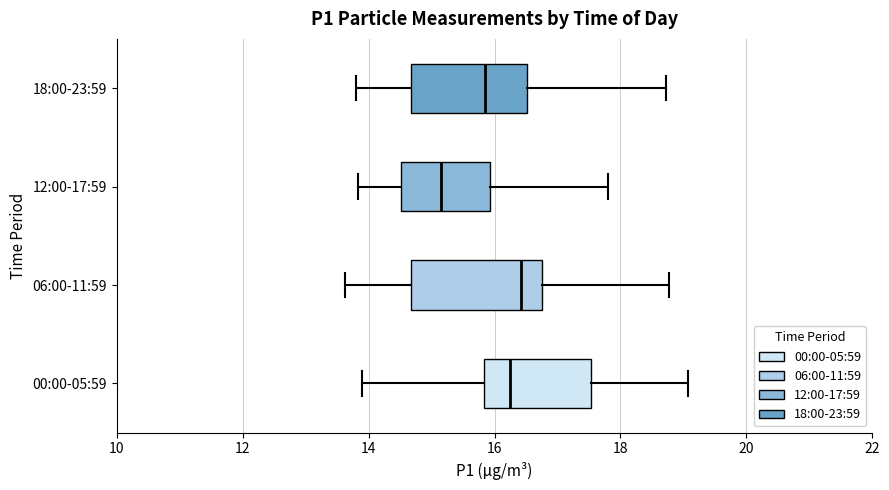

Reading bottom to top, transcribe this box plot: for each box, give where its median line is, the range the box spans, and where its two whiskers end, as read against the x-axis. The values are not printed on the chart, so give them approximately, as read against the axis.

00:00-05:59: median 16.2, box 15.8 to 17.6, whiskers 14.0 to 19.0
06:00-11:59: median 16.4, box 14.6 to 16.8, whiskers 13.6 to 18.8
12:00-17:59: median 15.2, box 14.6 to 16.0, whiskers 13.8 to 17.8
18:00-23:59: median 15.8, box 14.6 to 16.6, whiskers 13.8 to 18.8